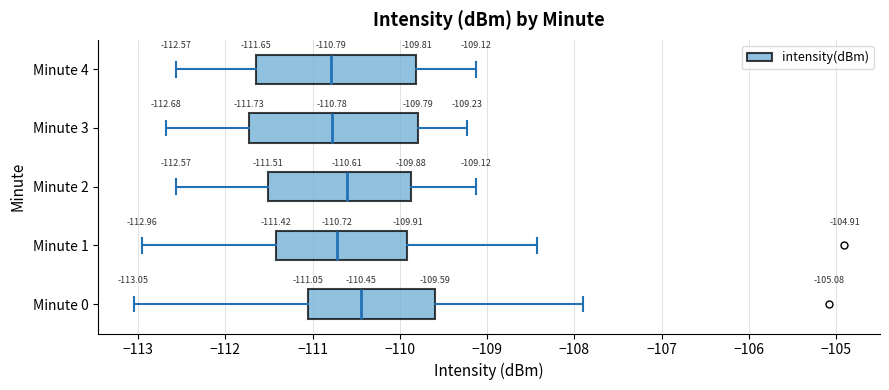

Which box has the furthest to the right median line?

Minute 0